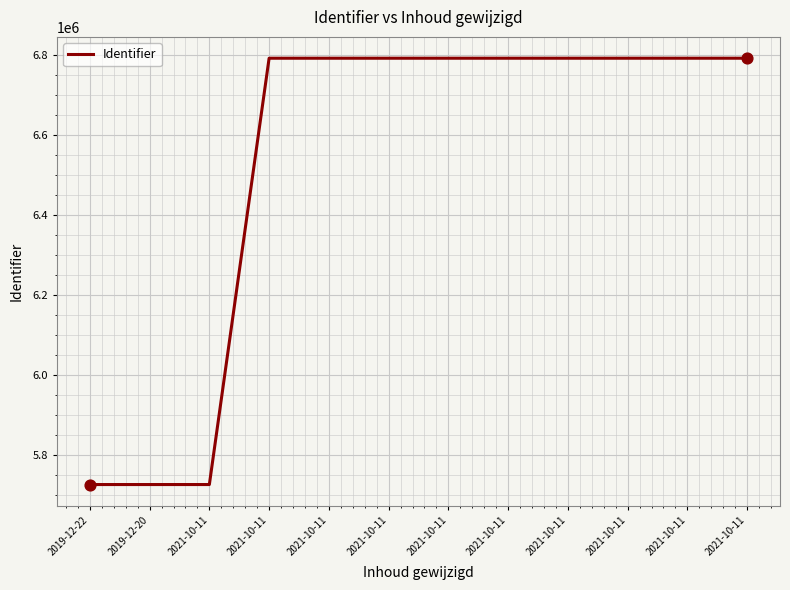

Does the chart have visible grid lines?

Yes